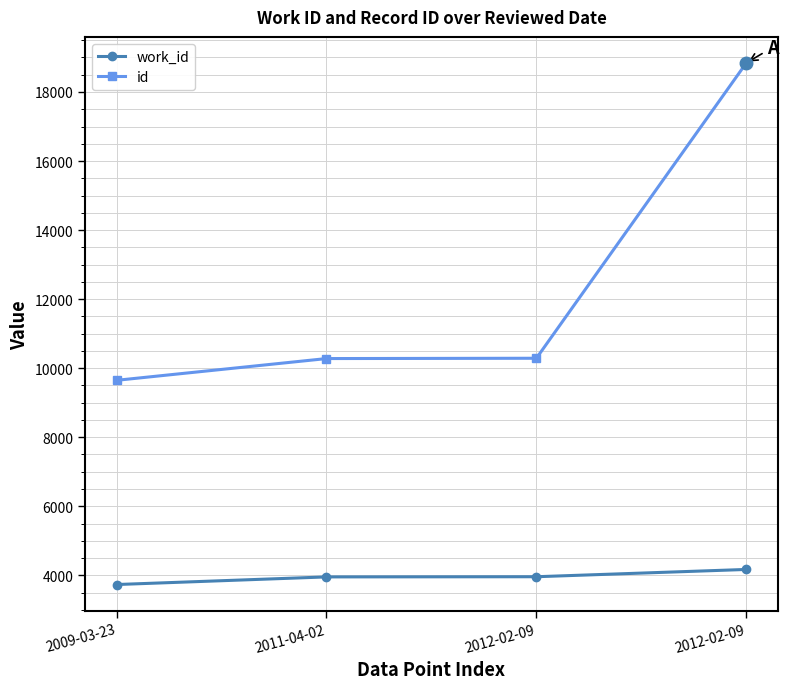

How many lines are shown in the chart?

2